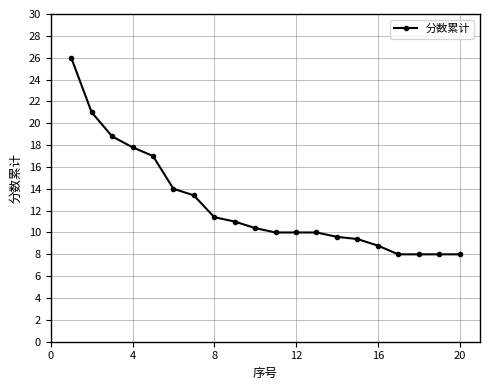

What is the sum of all values?

250.6